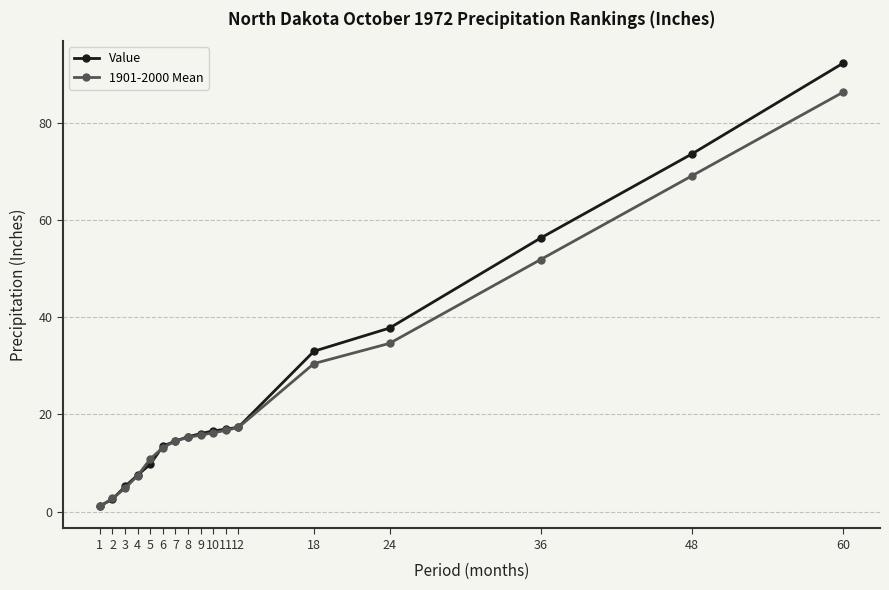

Which series changed the most between 6 and 18?

Value